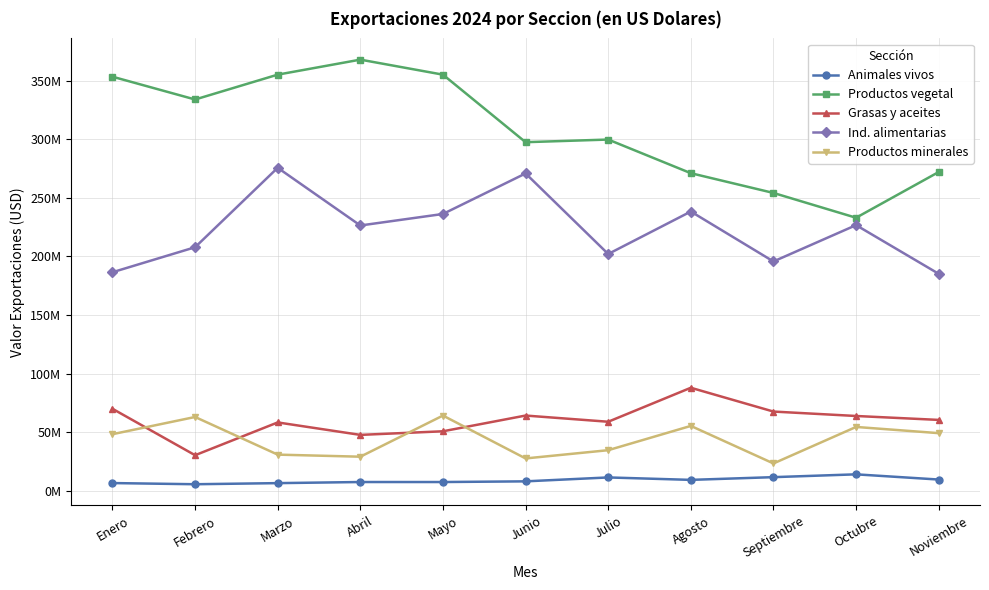

Where is the first local maximum for Grasas y aceites?

Marzo